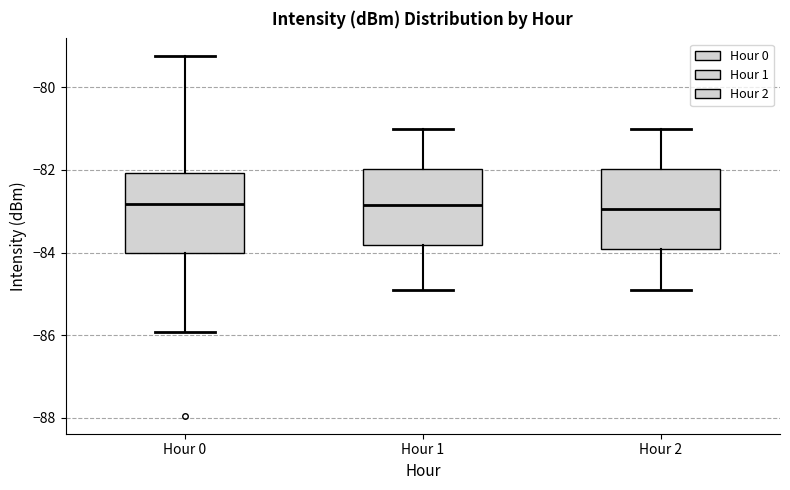

Reading left to right, transcribe this box plot: for each box, give where its median line is, the range the box spans, and where its two whiskers end, as read against the y-axis. The values are not printed on the chart, so give them approximately, as read against the axis.

Hour 0: median -82.8, box -84.0 to -82.0, whiskers -86.0 to -79.2
Hour 1: median -82.8, box -83.8 to -82.0, whiskers -84.8 to -81.0
Hour 2: median -83.0, box -84.0 to -82.0, whiskers -84.8 to -81.0